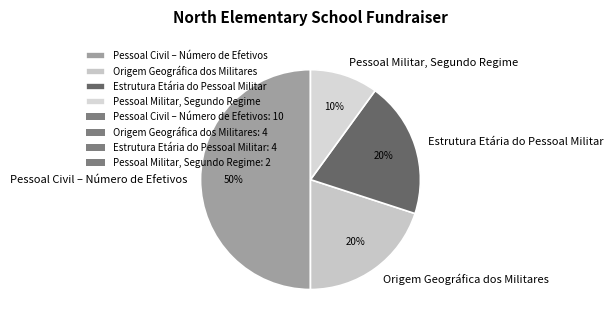

To the nearest percent, what percentage of the pie is Origem Geográfica dos Militares?

20%